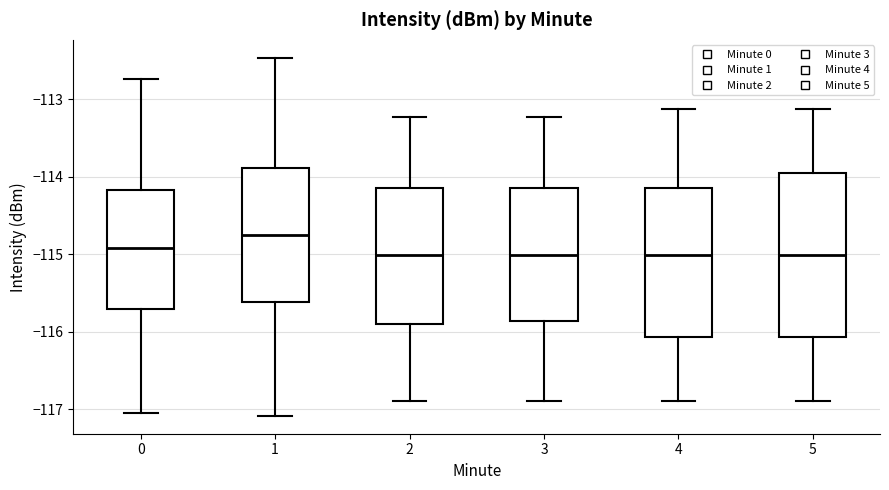

Where is the upper edge of the box at x = 3 on the y-axis? The values are not printed on the chart, so give them approximately, as read against the axis.

-114.1